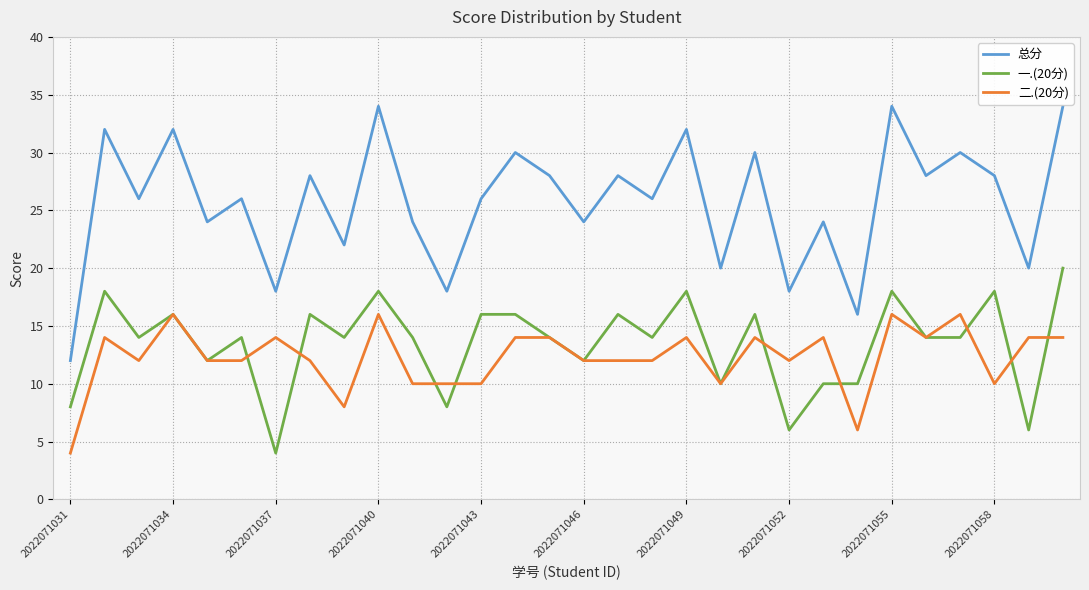

True or false: 总分 and 一.(20分) intersect in this chart.

False